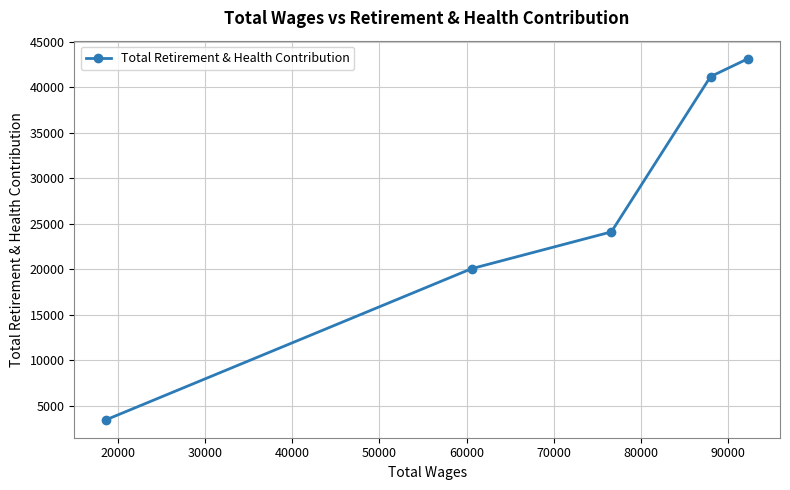

What is the value of the 3rd point from the left?

24108